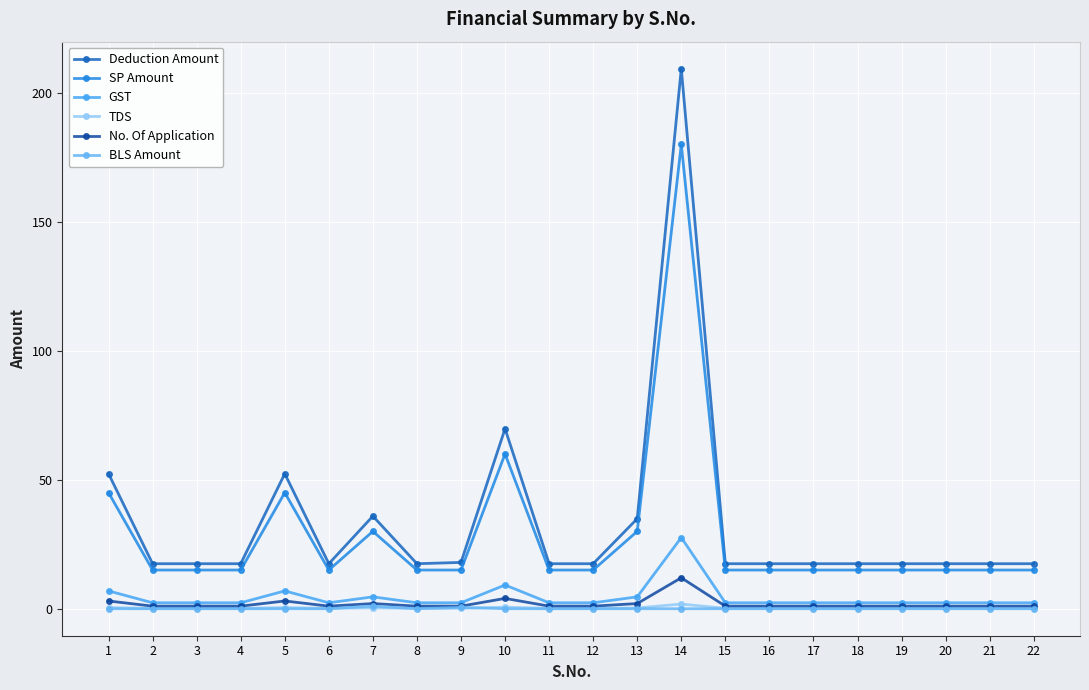

Which category has the lowest value in the BLS Amount series?

1